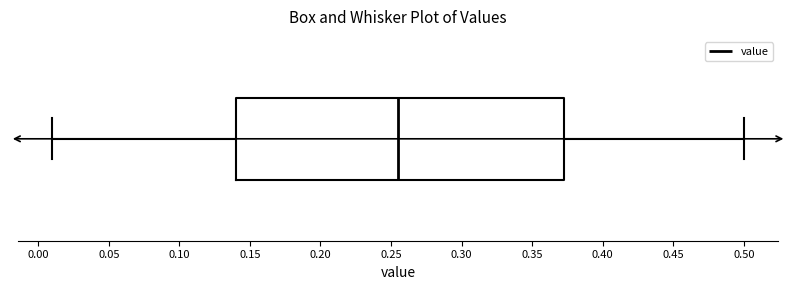

Transcribe this box plot: give where the median line is, the range the box spans, and where the two whiskers end, as read against the x-axis. The values are not printed on the chart, so give them approximately, as read against the axis.

median 0.255, box 0.140 to 0.375, whiskers 0.010 to 0.500